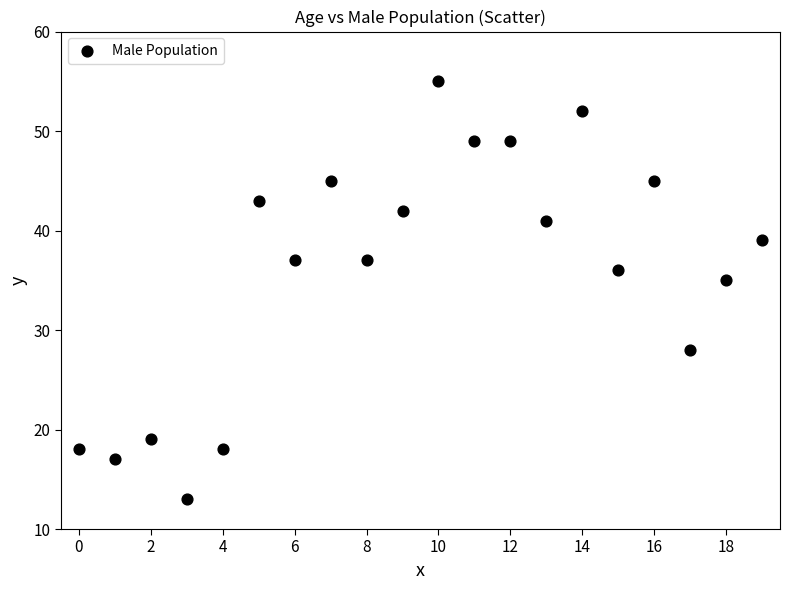

What Y value in the scatter plot is closest to 34?

35